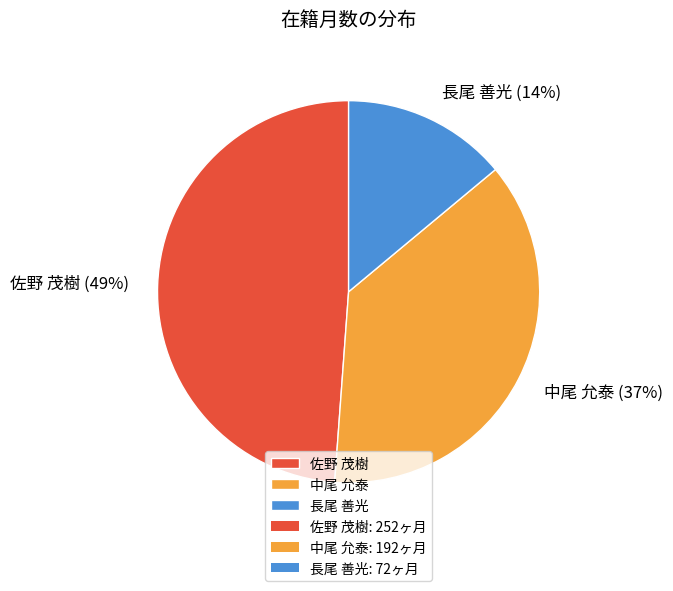

To the nearest percent, what portion does 中尾 允泰 represent?

37%